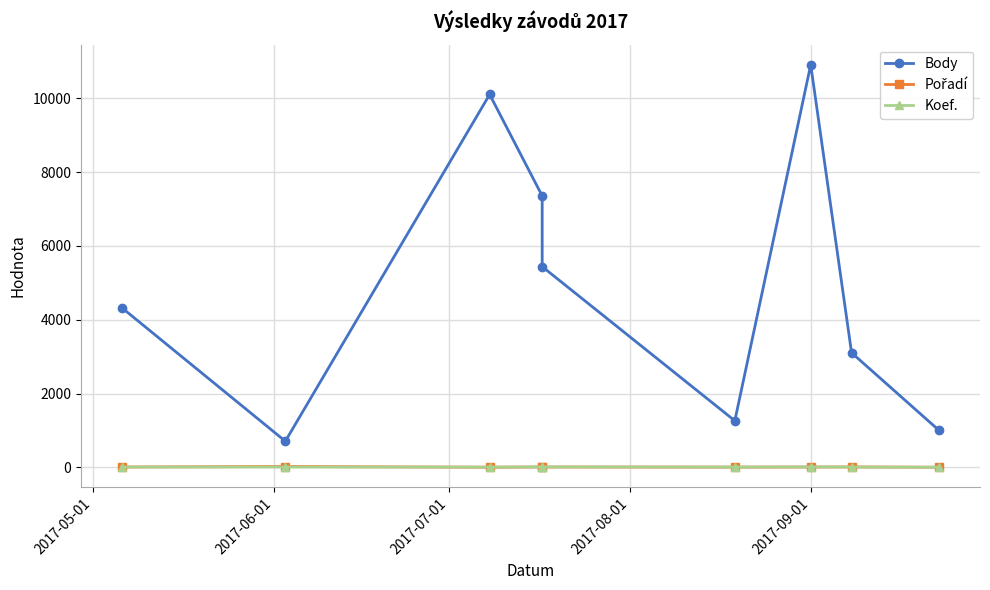

What is the difference between the maximum and minimum values in the Body series?

10202